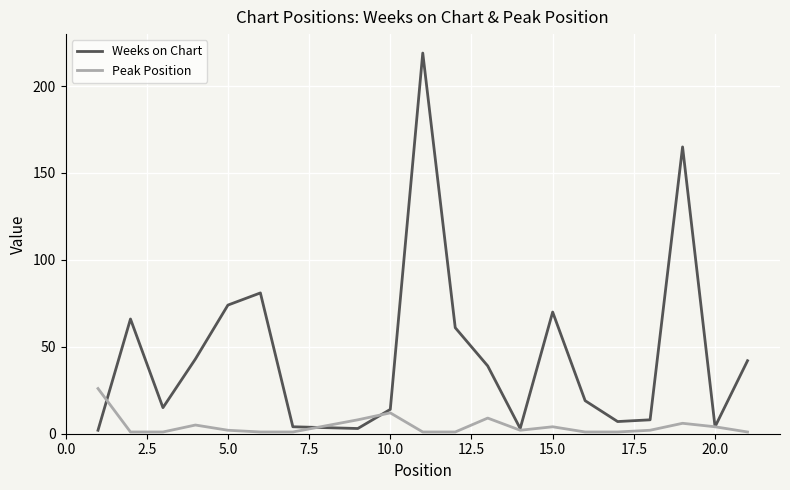

Which series has the widest spread of values?

Weeks on Chart